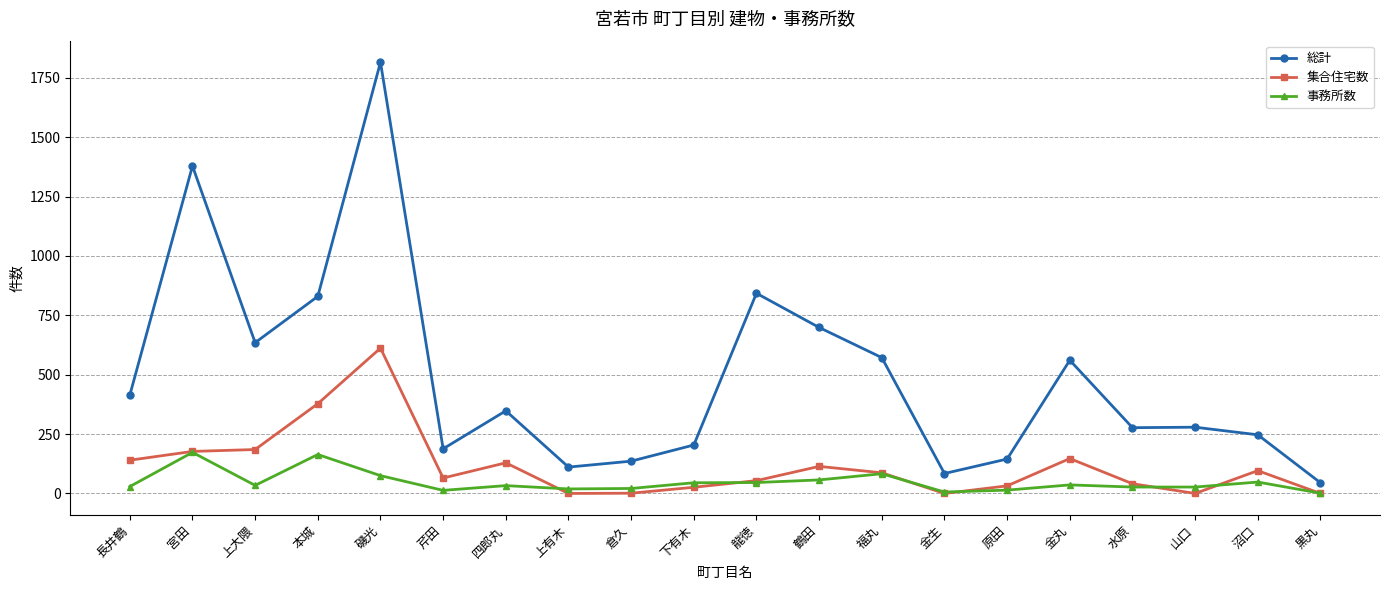

At which category is the sum across all series the highest?

磯光